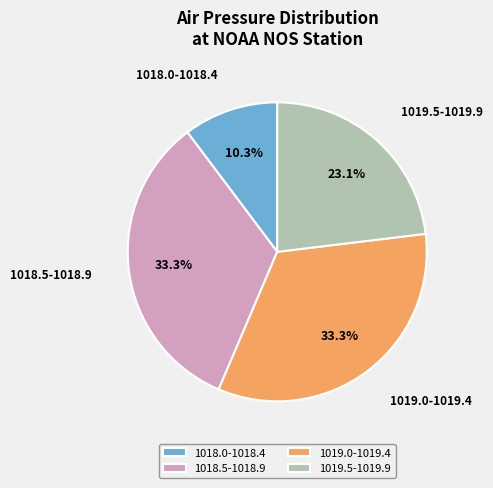

Does any single category account for the majority?

No